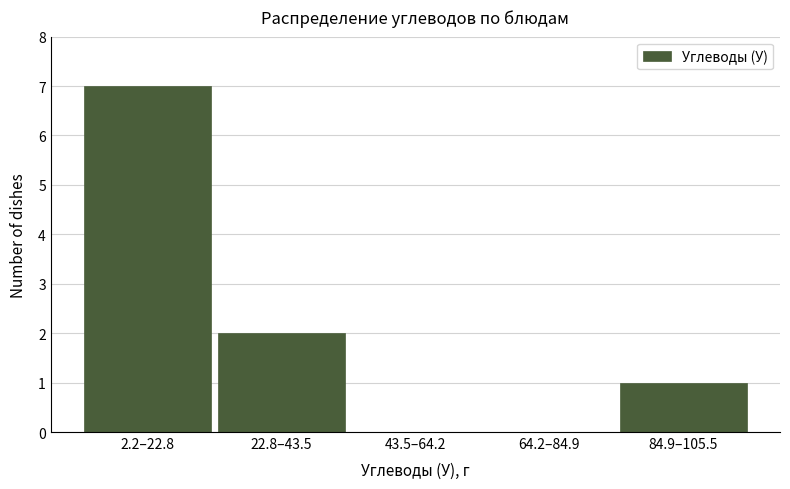

Reading left to right, list all the values displayed in this chart.

2.2–22.8=7	22.8–43.5=2	43.5–64.2=0	64.2–84.9=0	84.9–105.5=1